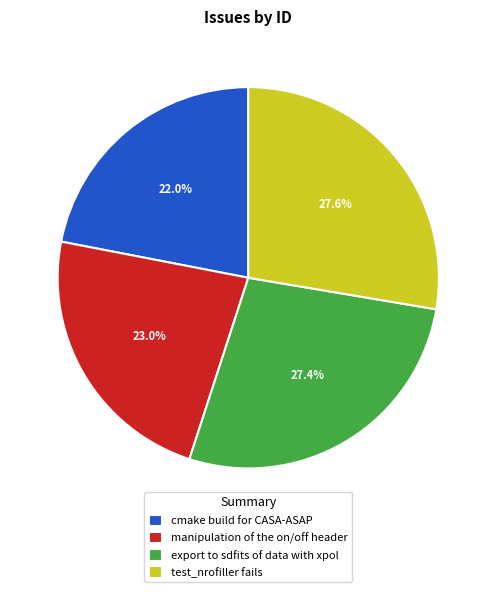

To the nearest percent, what is the average slice percentage?

25%